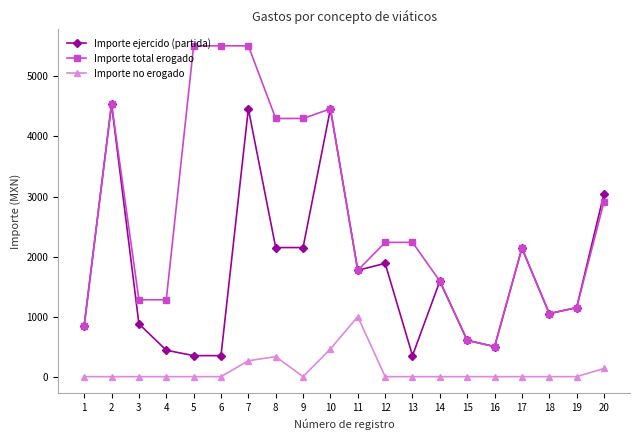

True or false: Importe ejercido (partida) and Importe no erogado intersect in this chart.

False